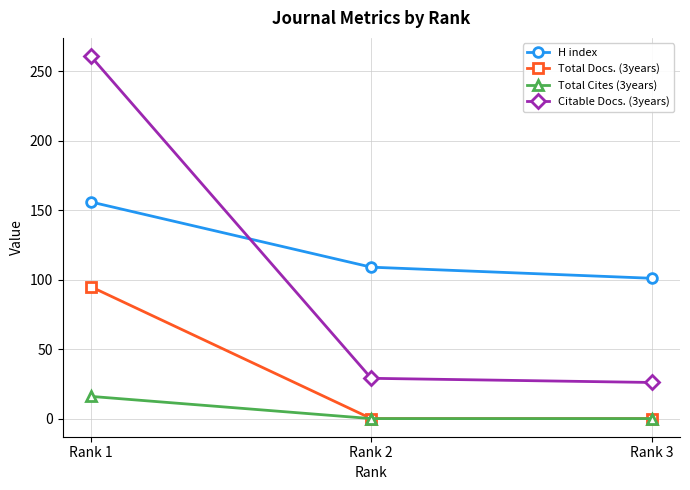

How many data points in Total Cites (3years) are above 0?

1